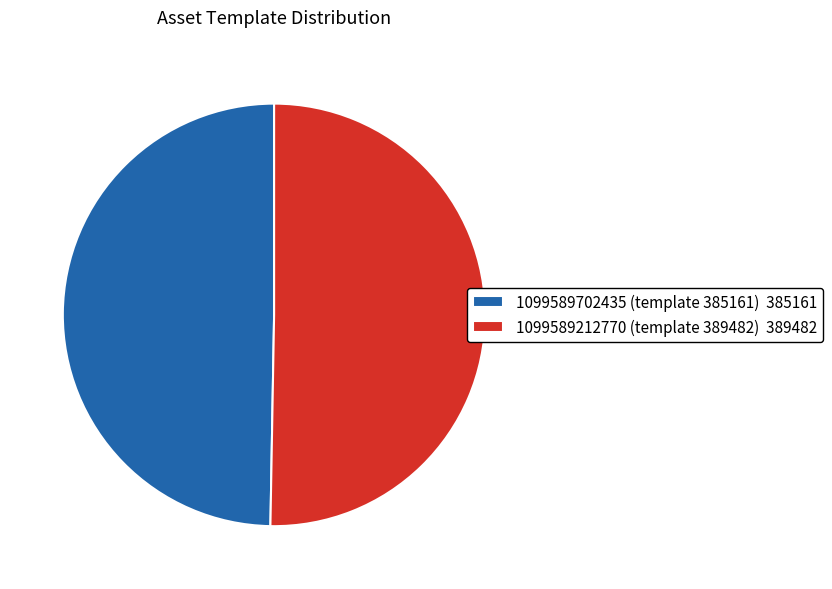

Is the sum of 1099589212770 (template 389482) 389482 and 1099589702435 (template 385161) 385161 greater than half?

Yes